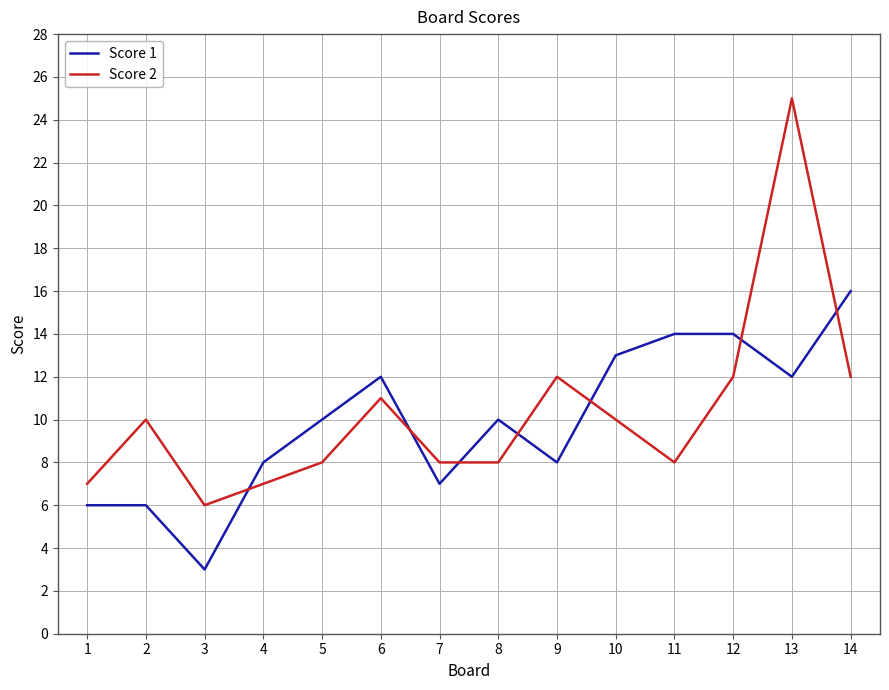

Is it true that Score 1 equals 4 at 3?

False